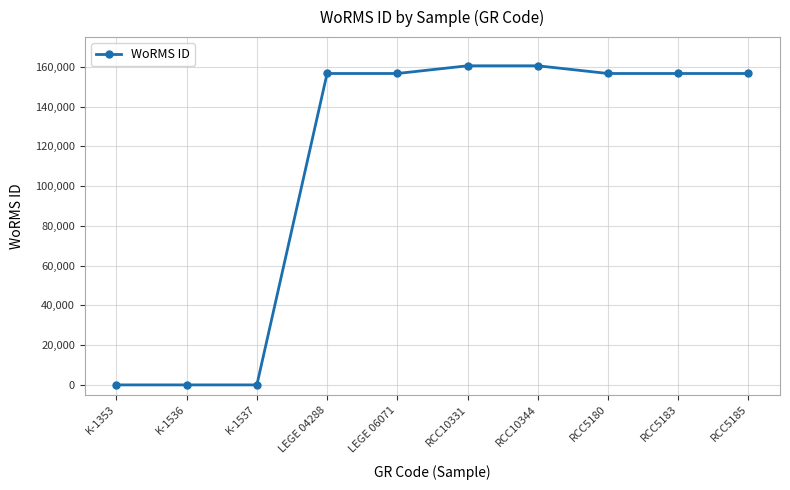

Does the chart display data point markers on the line(s)?

Yes